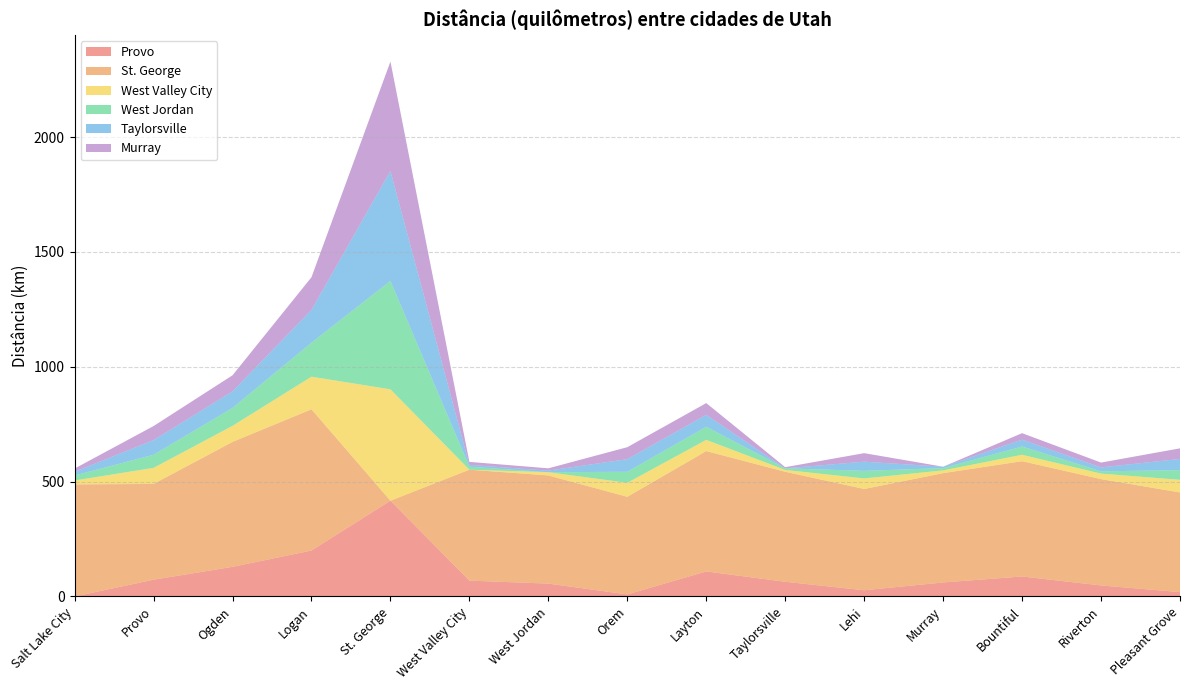

Reading right to left, transcribe all the data shown in this chart.

Provo: Pleasant Grove=19	Riverton=48	Bountiful=87	Murray=61	Lehi=27	Taylorsville=64	Layton=109	Orem=9	West Jordan=56	West Valley City=69	St. George=417	Logan=200	Ogden=129	Provo=73	Salt Lake City=0
St. George: Pleasant Grove=434	Riverton=463	Bountiful=502	Murray=476	Lehi=441	Taylorsville=479	Layton=524	Orem=425	West Jordan=471	West Valley City=483	St. George=0	Logan=615	Ogden=544	Provo=417	Salt Lake City=488
West Valley City: Pleasant Grove=55	Riverton=24	Bountiful=28	Murray=12	Lehi=46	Taylorsville=8	Layton=49	Orem=61	West Jordan=14	West Valley City=0	St. George=485	Logan=142	Ogden=70	Provo=70	Salt Lake City=17
West Jordan: Pleasant Grove=42	Riverton=10	Bountiful=36	Murray=10	Lehi=33	Taylorsville=7	Layton=57	Orem=48	West Jordan=0	West Valley City=13	St. George=472	Logan=148	Ogden=78	Provo=57	Salt Lake City=22
Taylorsville: Pleasant Grove=49	Riverton=17	Bountiful=30	Murray=6	Lehi=40	Taylorsville=0	Layton=52	Orem=55	West Jordan=7	West Valley City=8	St. George=479	Logan=143	Ogden=72	Provo=64	Salt Lake City=16
Murray: Pleasant Grove=46	Riverton=21	Bountiful=28	Murray=0	Lehi=37	Taylorsville=5	Layton=51	Orem=52	West Jordan=10	West Valley City=13	St. George=476	Logan=142	Ogden=70	Provo=61	Salt Lake City=14